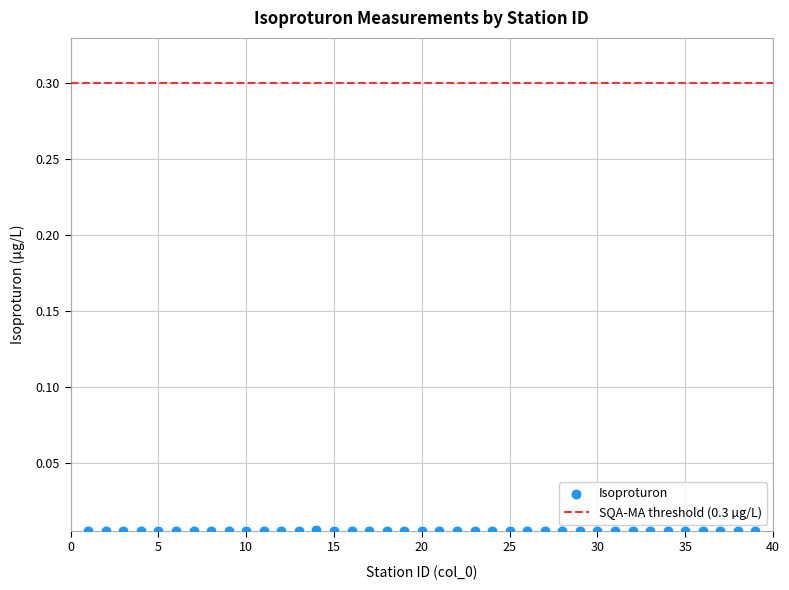

What is the range of X values (max minus min)?

38.0